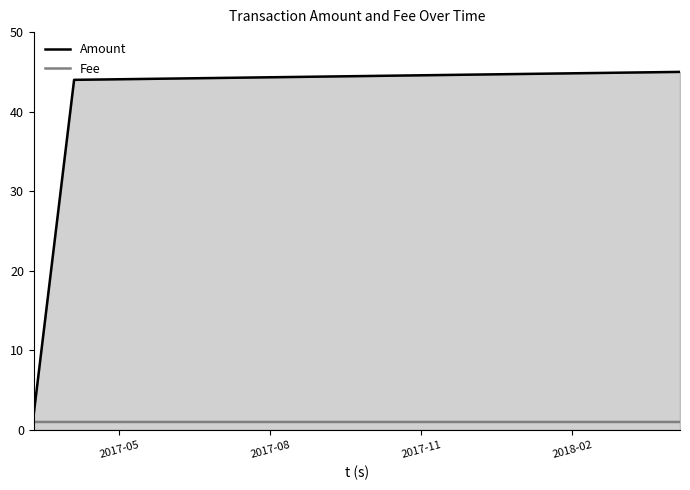

What is the average value of the Fee series?

1.0